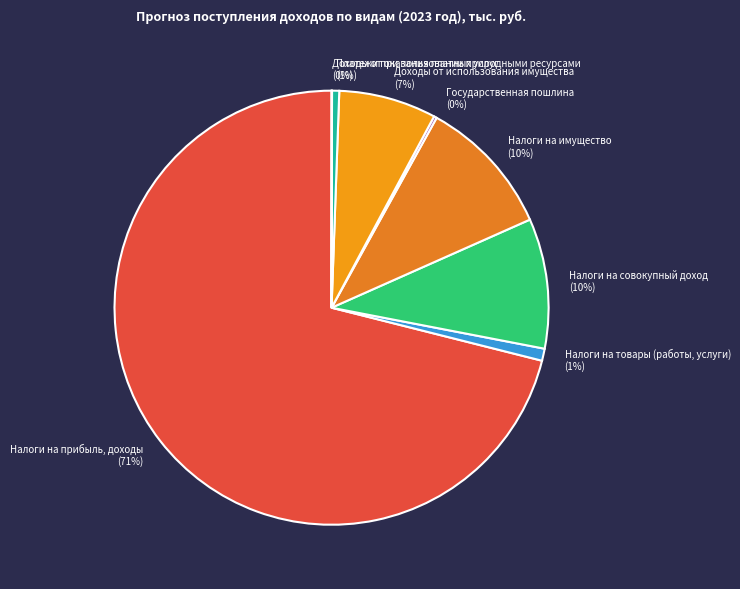

Which has a higher value, Налоги на совокупный доход or Платежи при пользовании природными ресурсами?

Налоги на совокупный доход